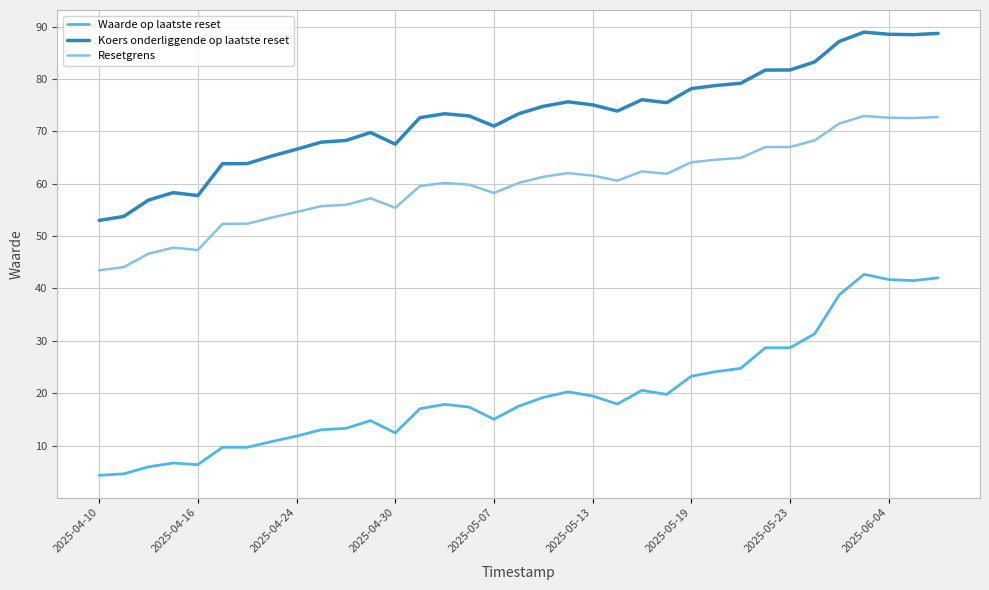

True or false: Waarde op laatste reset and Koers onderliggende op laatste reset cross at least once.

False